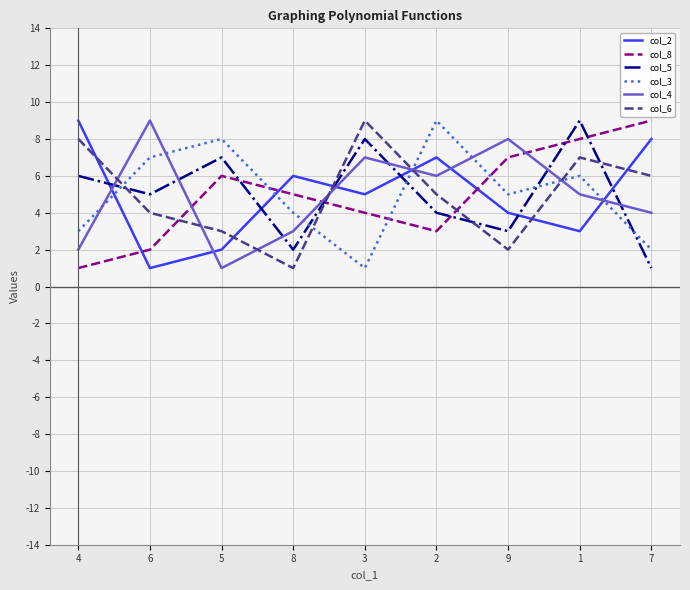

Which series changed the most between 5 and 9?

col_4